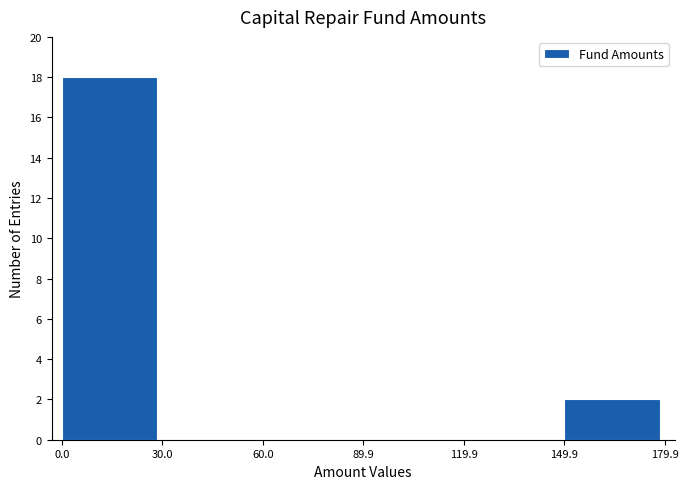

How tall is the bar that spans 0.0 to 30.0 on the x-axis? The values are not printed on the chart, so give them approximately, as read against the axis.

18